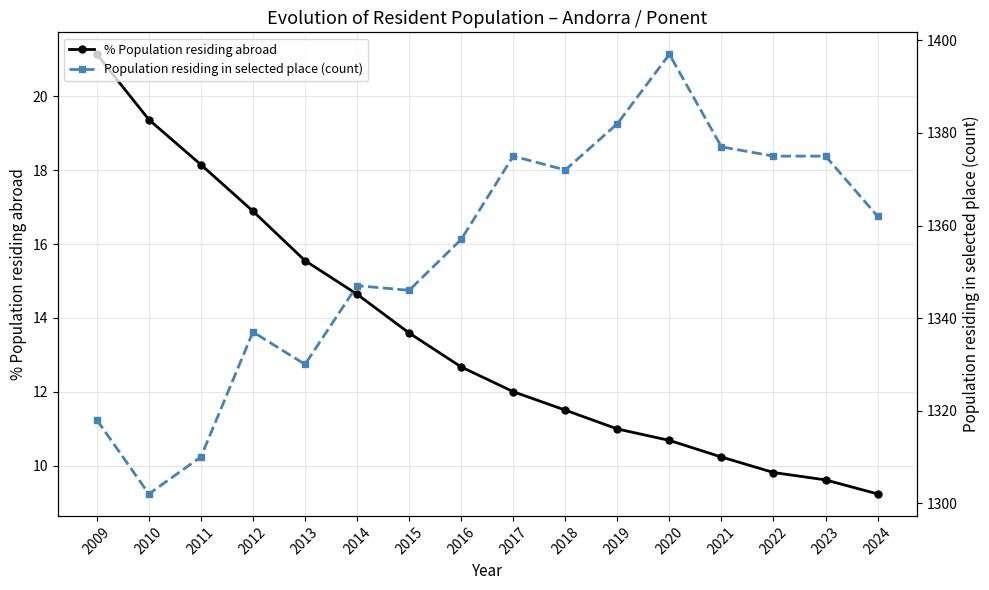

Which series has the largest range (max minus min)?

Population residing in selected place (count)